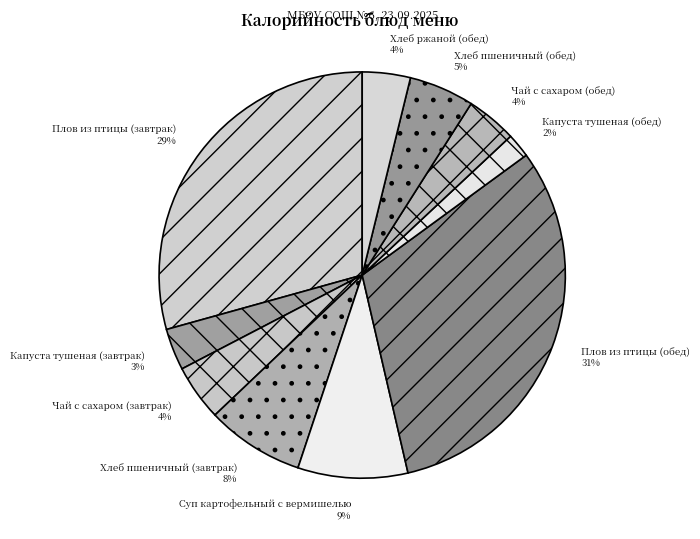

To the nearest percent, what is the average slice percentage?

10%